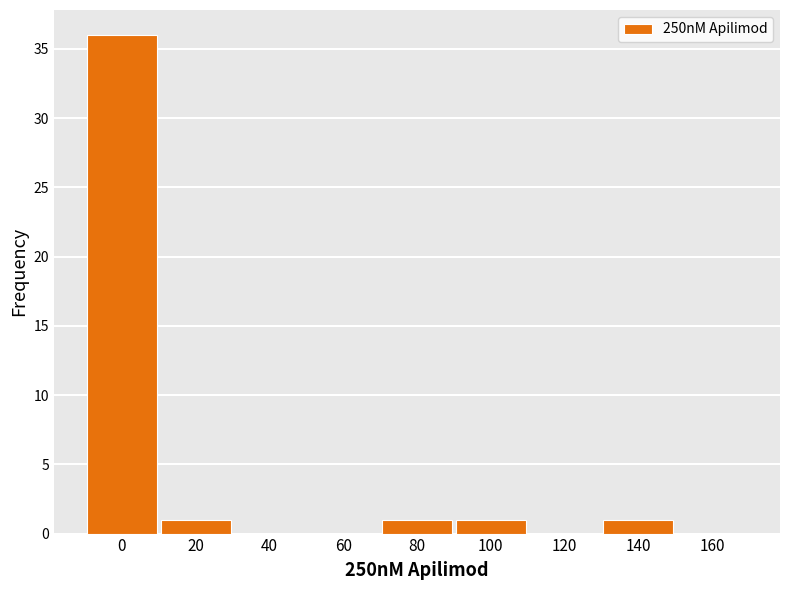

Reading left to right, list all the values displayed in this chart.

0=36	20=1	40=0	60=0	80=1	100=1	120=0	140=1	160=0